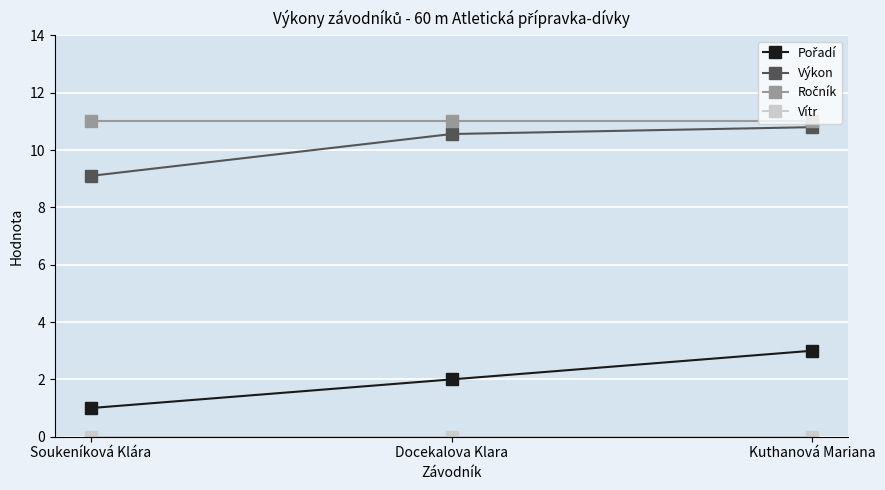

What is the total value across all series at Docekalova Klara?

23.6